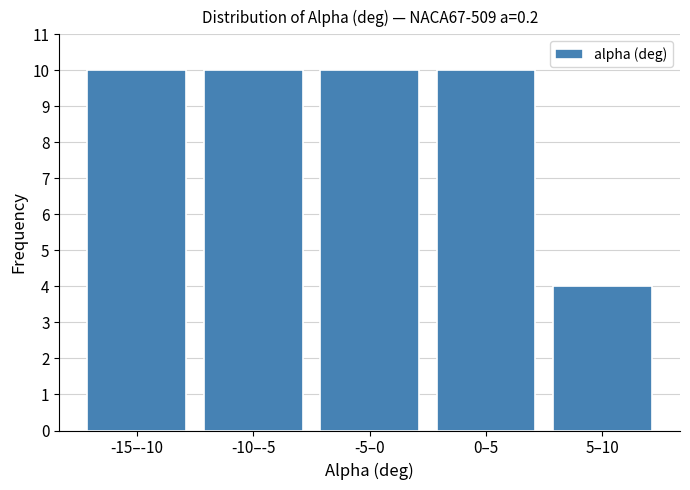

Reading left to right, list all the values displayed in this chart.

10	10	10	10	4